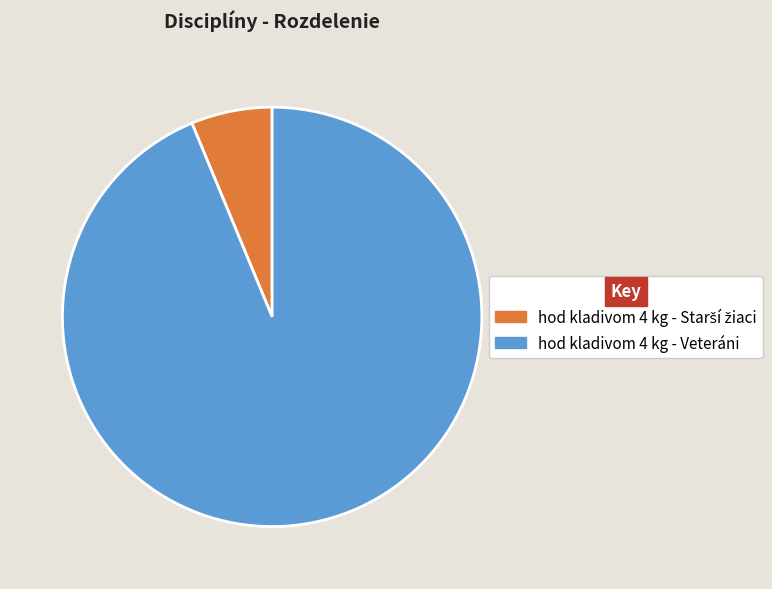

The hod kladivom 4 kg - Veteráni slice represents 94% of the pie. True or false?

True